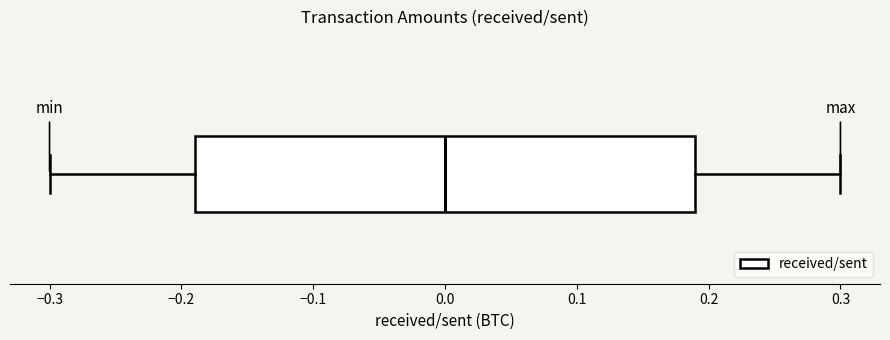

Where does the right whisker of the box end on the x-axis? The values are not printed on the chart, so give them approximately, as read against the axis.

0.30